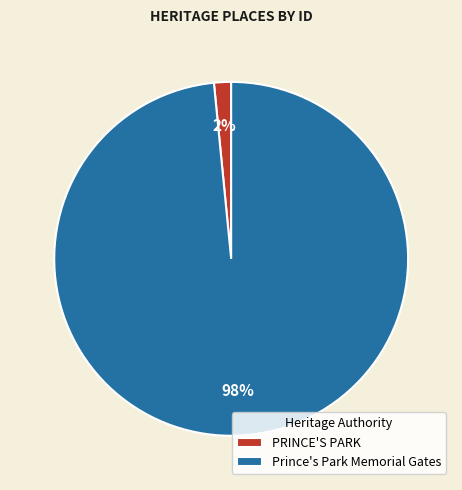

To the nearest percent, what is the average slice percentage?

50%